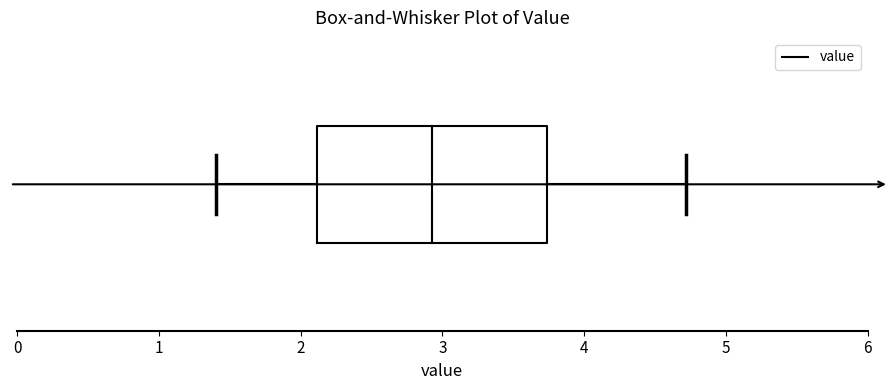

Where is the left edge of the box on the x-axis? The values are not printed on the chart, so give them approximately, as read against the axis.

2.1